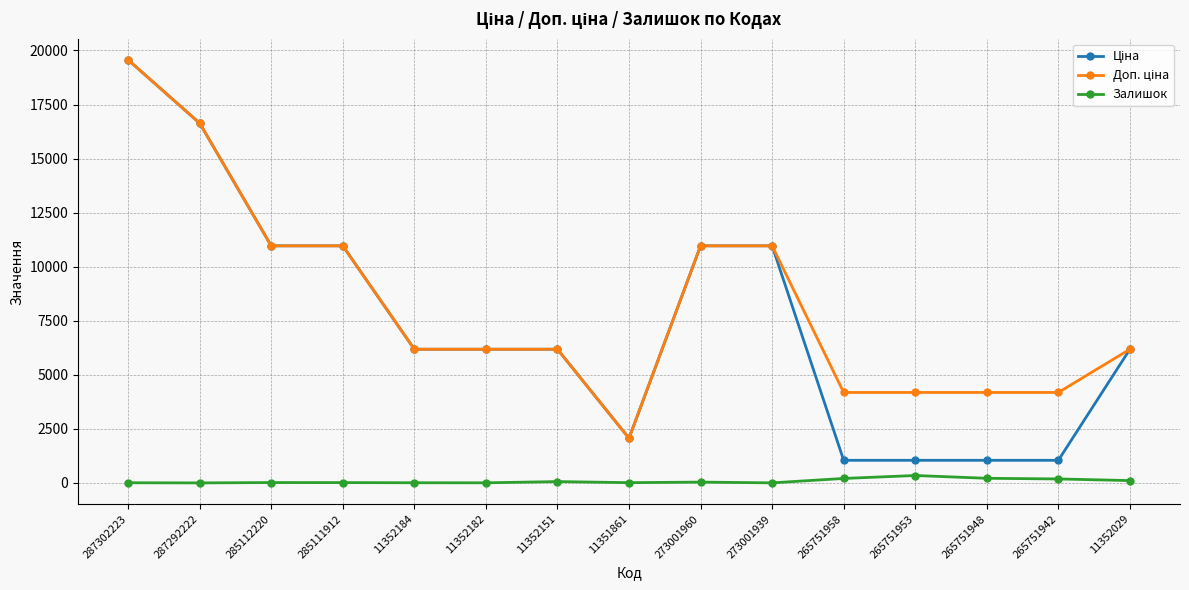

Which category has the highest value across all series?

287302223